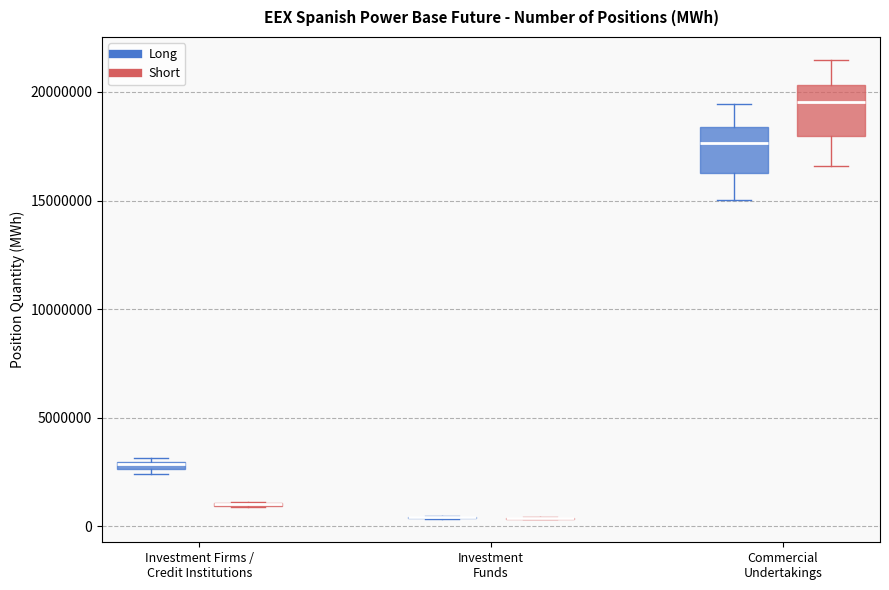

Where does the lower whisker of the box for Commercial Undertakings (Long) end on the y-axis? The values are not printed on the chart, so give them approximately, as read against the axis.

15000000